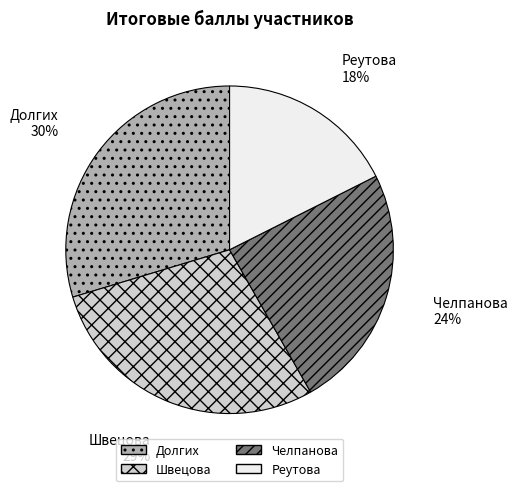

To the nearest percent, what is the difference between the largest and smallest slice percentages?

12%